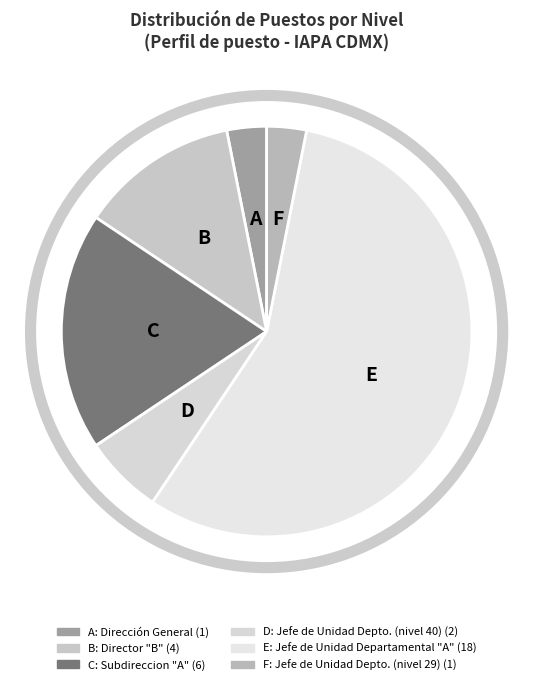

Count the number of slices in the pie.

6